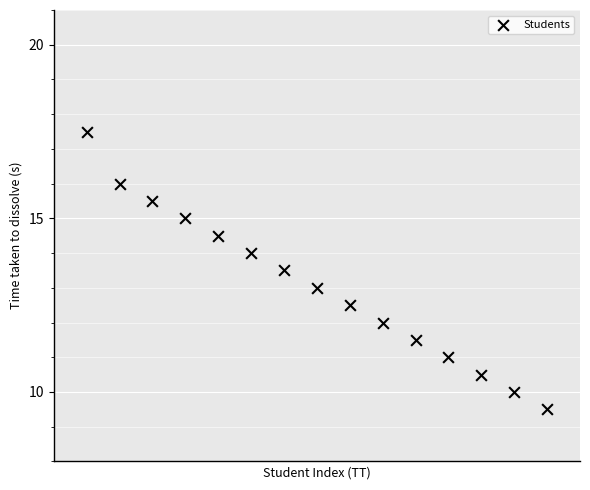

What is the range of X values (max minus min)?

14.0